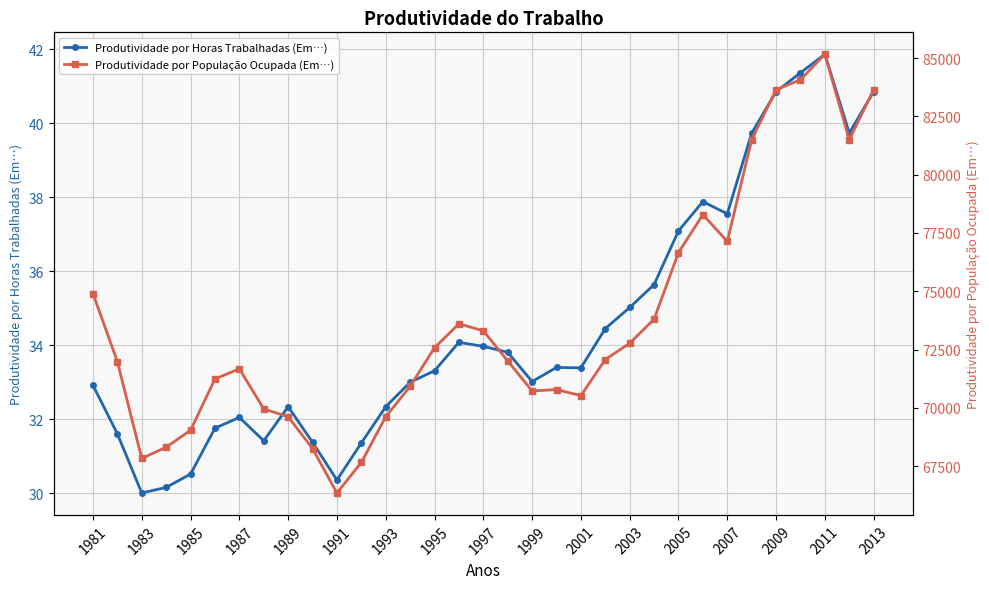

At which label is Produtividade por População Ocupada (Em…) closest to 75756?

1981